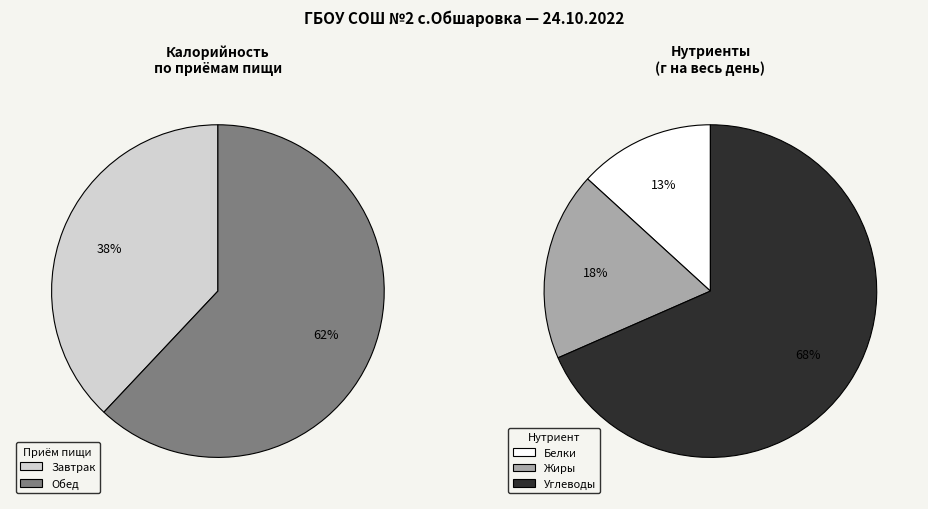

What is the majority slice?

Обед